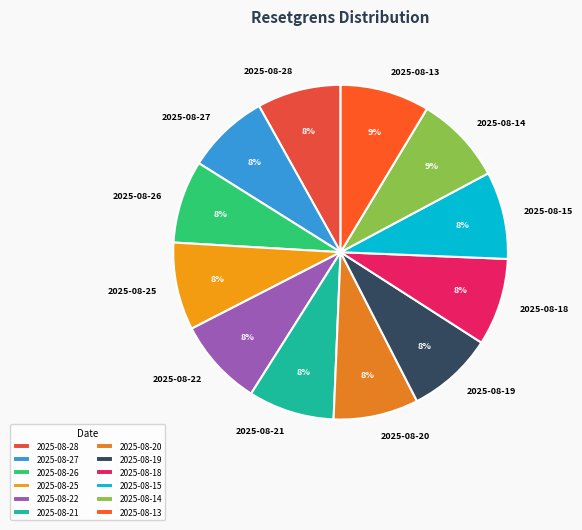

To the nearest percent, what is the average slice percentage?

8%